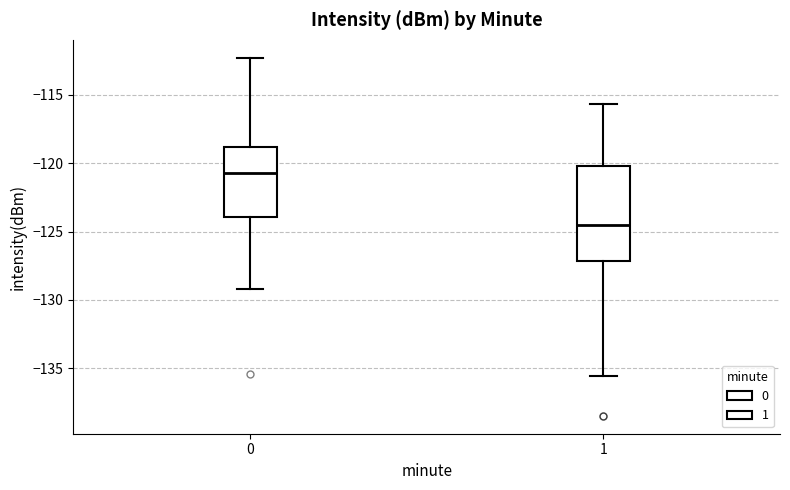

Where is the upper edge of the box at x = 1 on the y-axis? The values are not printed on the chart, so give them approximately, as read against the axis.

-120.0